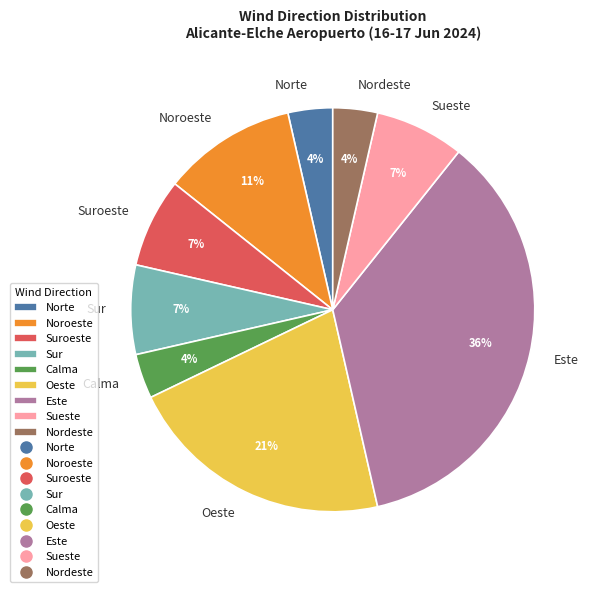

What is the largest slice in the pie chart?

Este